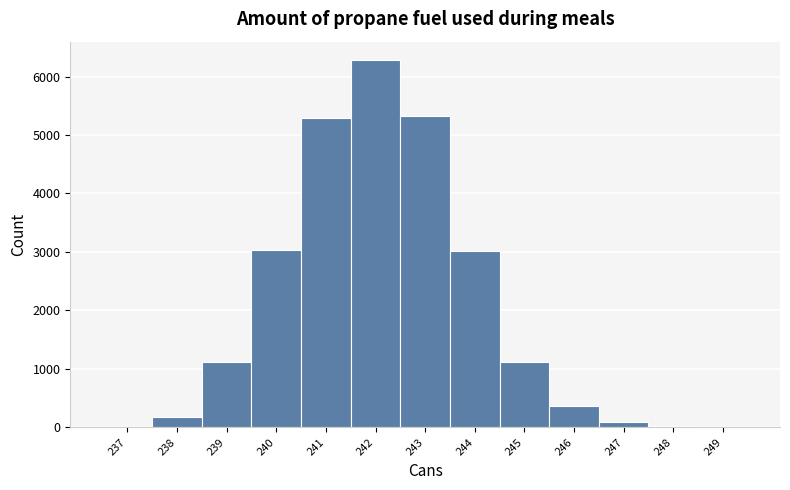

Which has a higher value, 238 or 240?

240